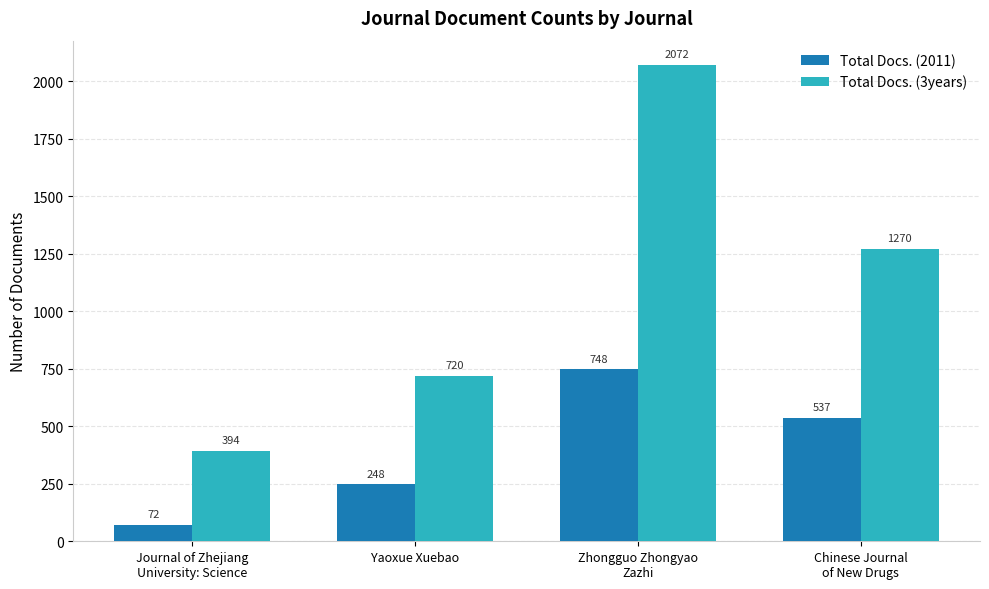

How many groups of bars are there?

4